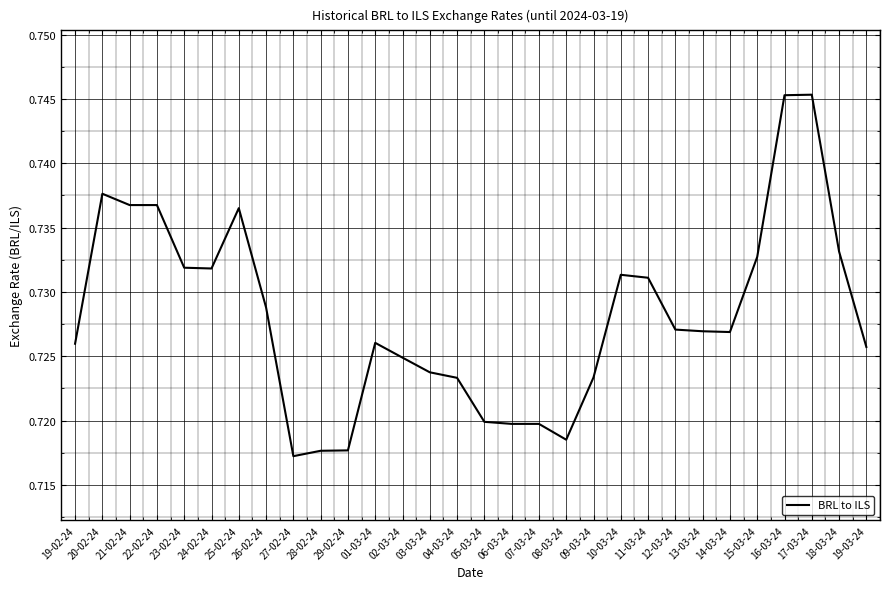

True or false: the data has more than 0 interior local peaks.

True